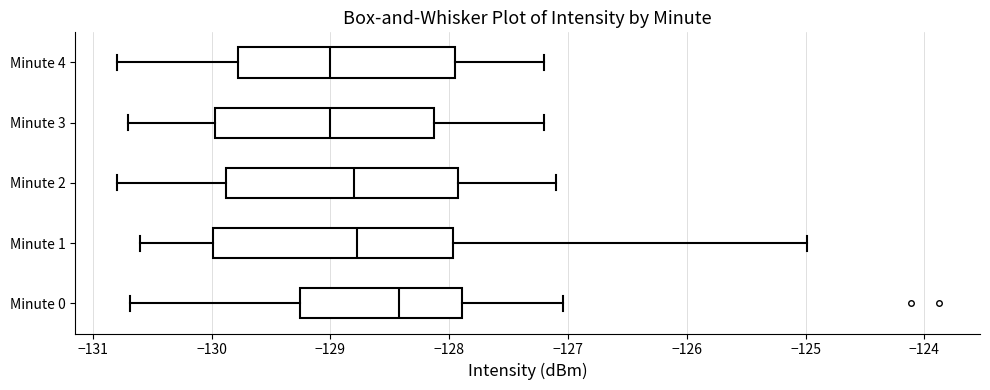

Reading bottom to top, read every box against the x-axis: the position of its median line, the range the box covers, and the ends of its whiskers. The values are not printed on the chart, so give them approximately, as read against the axis.

Minute 0: median -128.4, box -129.3 to -127.9, whiskers -130.7 to -127.0
Minute 1: median -128.8, box -130.0 to -128.0, whiskers -130.6 to -125.0
Minute 2: median -128.8, box -129.9 to -127.9, whiskers -130.8 to -127.1
Minute 3: median -129.0, box -130.0 to -128.1, whiskers -130.7 to -127.2
Minute 4: median -129.0, box -129.8 to -127.9, whiskers -130.8 to -127.2